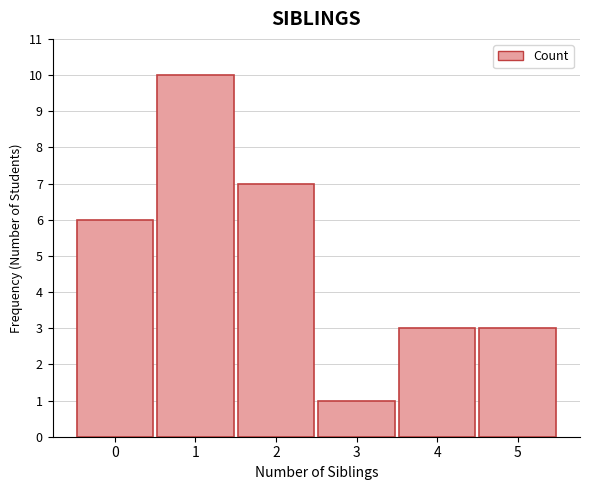

Reading left to right, transcribe all the data shown in this chart.

0=6	1=10	2=7	3=1	4=3	5=3